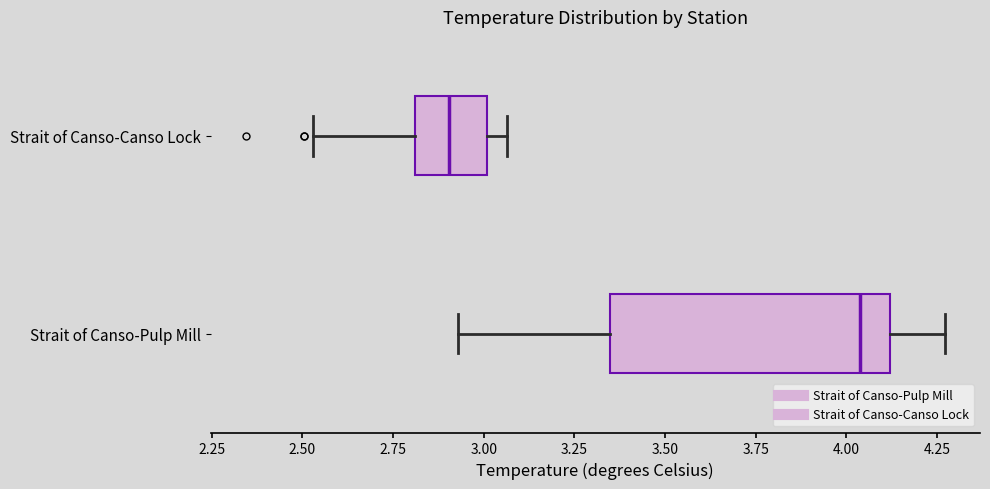

Reading bottom to top, read every box against the x-axis: the position of its median line, the range the box covers, and the ends of its whiskers. The values are not printed on the chart, so give them approximately, as read against the axis.

Strait of Canso-Pulp Mill: median 4.05, box 3.35 to 4.10, whiskers 2.95 to 4.25
Strait of Canso-Canso Lock: median 2.90, box 2.80 to 3.00, whiskers 2.55 to 3.05